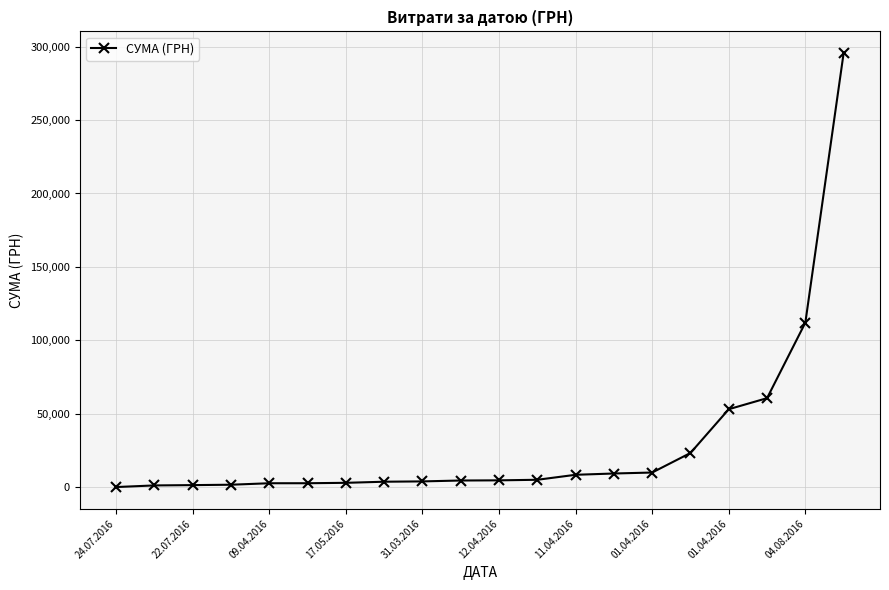

What is the difference between the maximum and minimum values?

295627.4